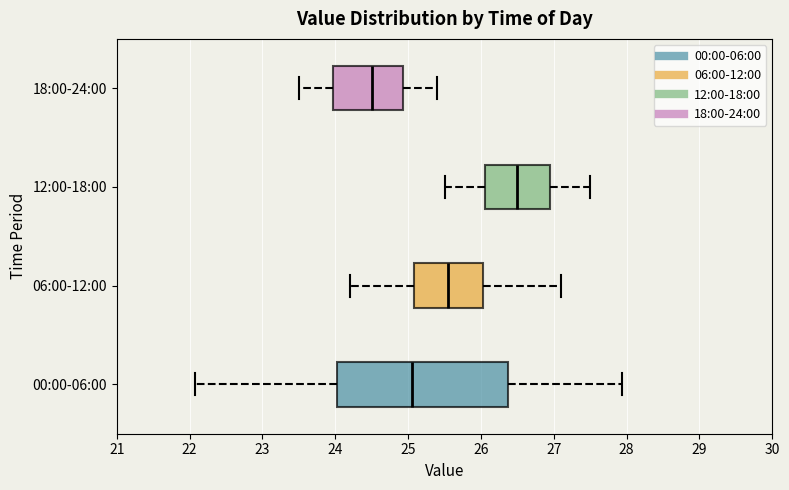

Which box's median line is the furthest to the right?

12:00-18:00